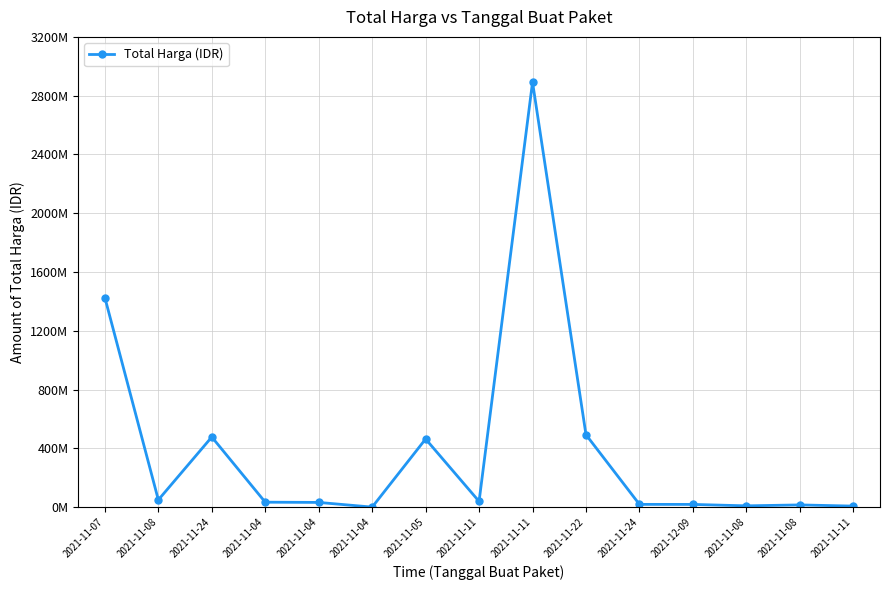

True or false: the data shows 32441200 at 2021-11-04.

True